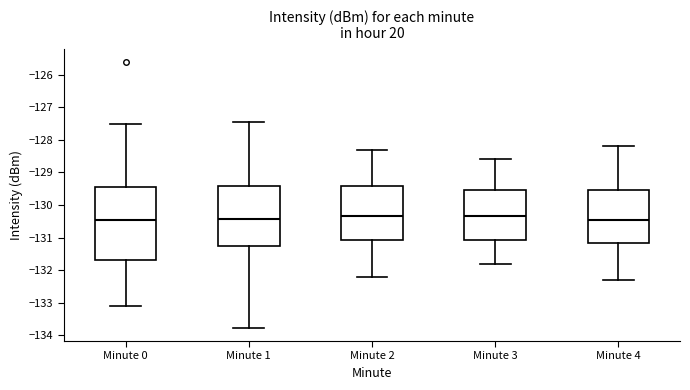

Where does the lower whisker of the box for Minute 1 end on the y-axis? The values are not printed on the chart, so give them approximately, as read against the axis.

-133.8